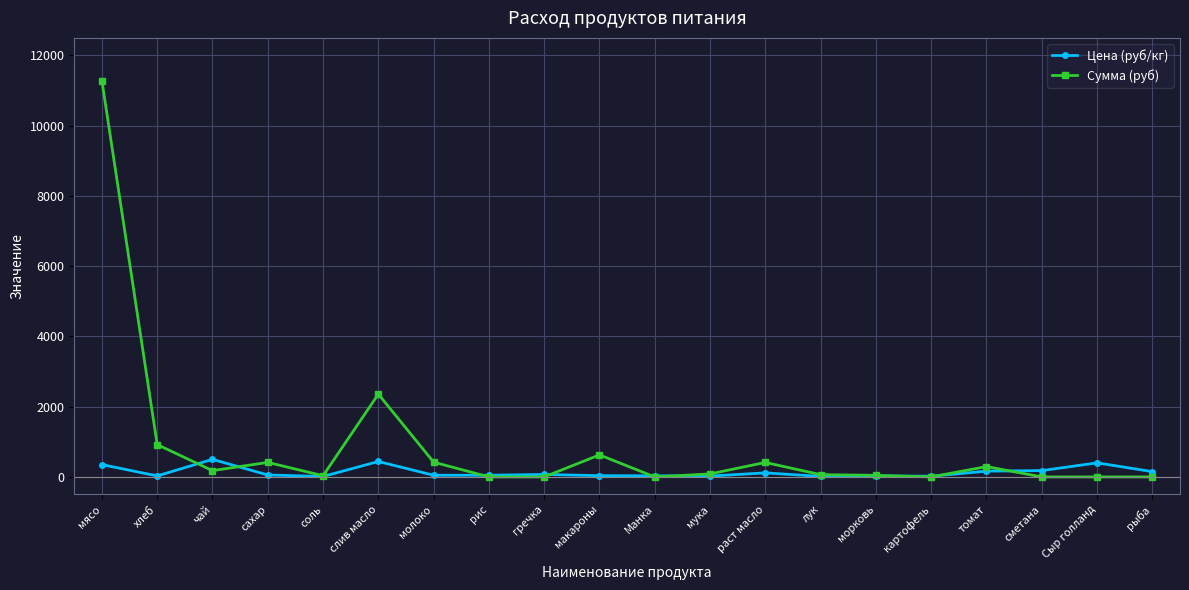

Read the Цена (руб/кг) value at мясо.

350.0